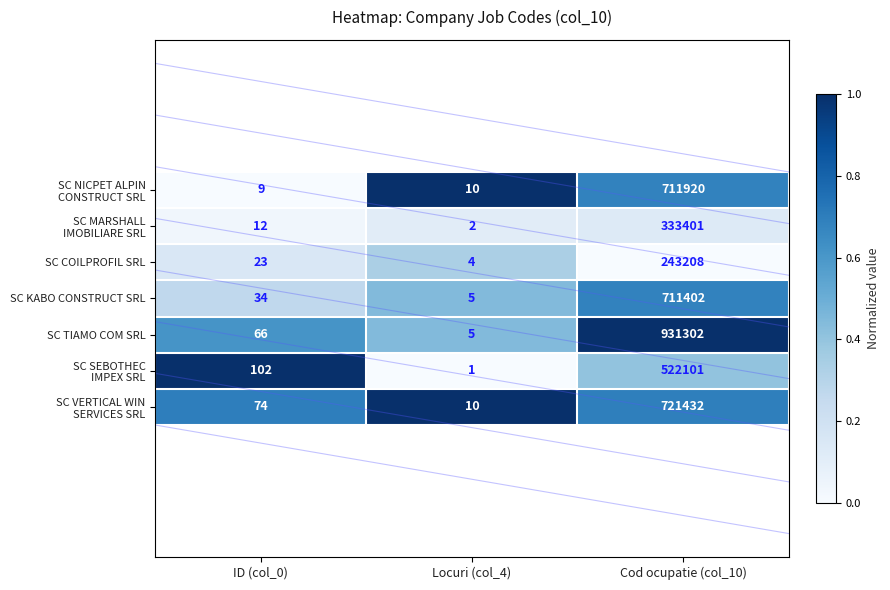

Which series has the largest total across all categories?

SC TIAMO COM SRL